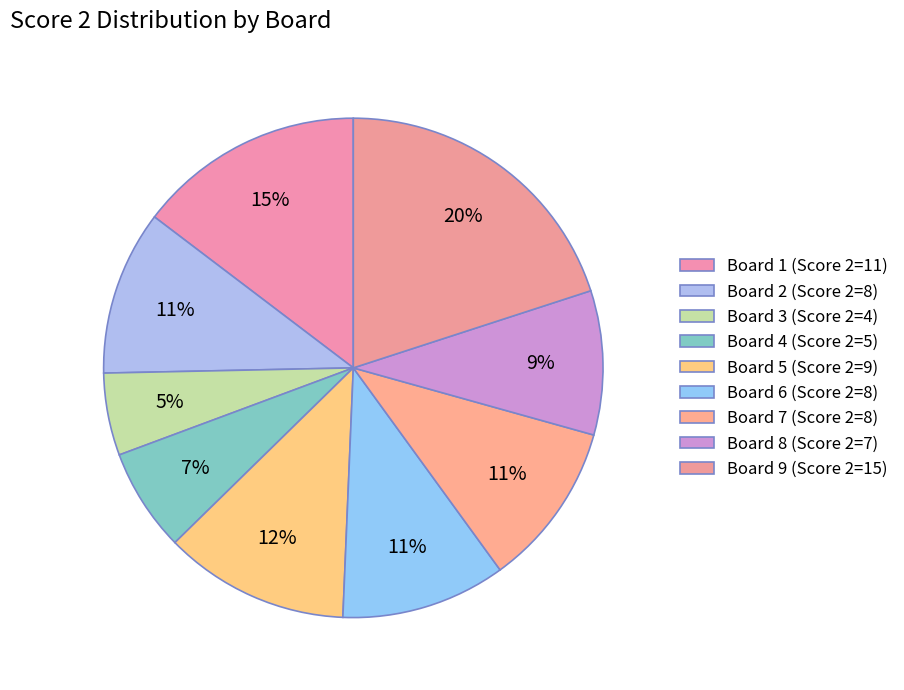

True or false: Board 2 accounts for 11% of the total.

True